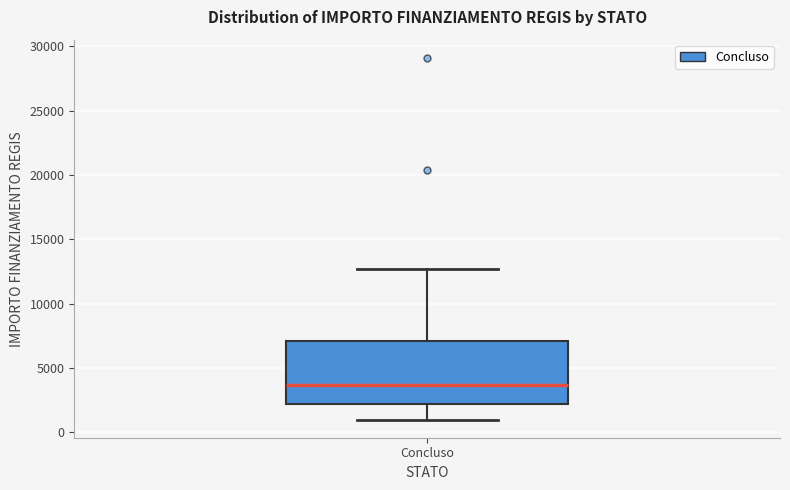

Transcribe this box plot: give where the median line is, the range the box spans, and where the two whiskers end, as read against the y-axis. The values are not printed on the chart, so give them approximately, as read against the axis.

median 3500, box 2000 to 7000, whiskers 1000 to 12500